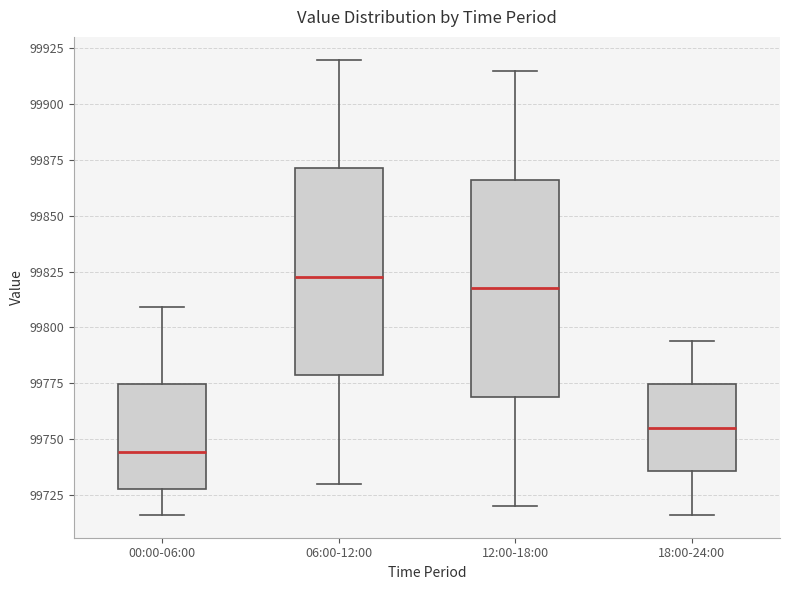

Which box's median line is the lowest?

00:00-06:00